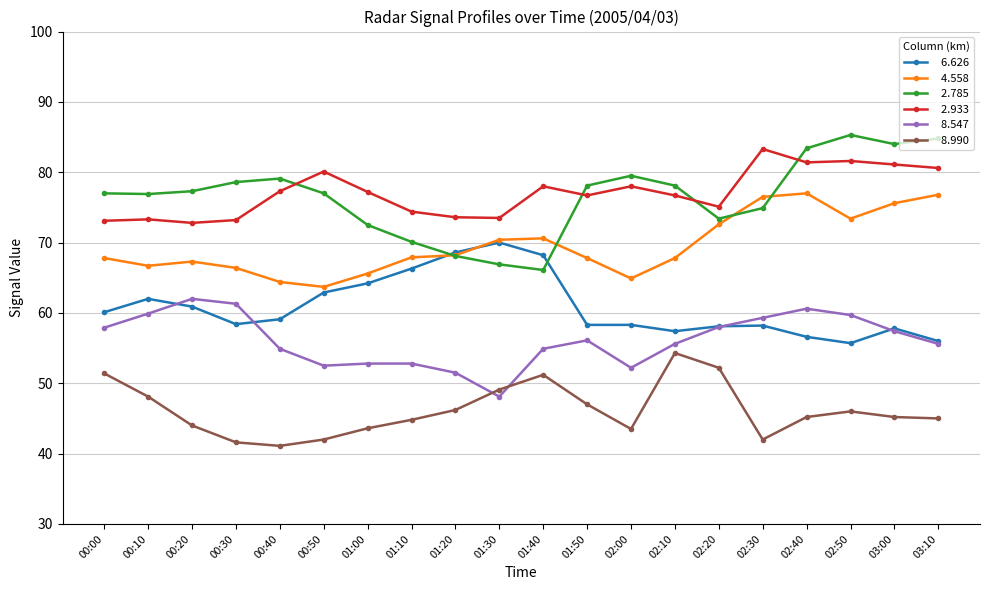

What is the label of the 13th point from the left?

02:00